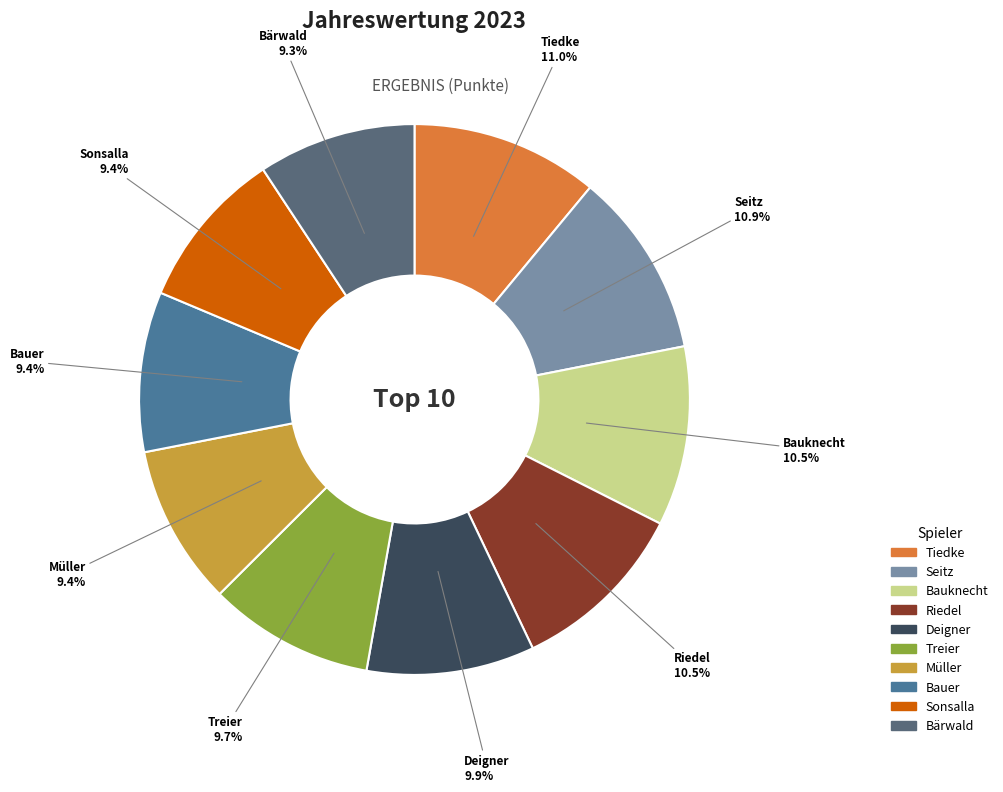

To the nearest percent, what percentage of the pie is Sonsalla?

9%